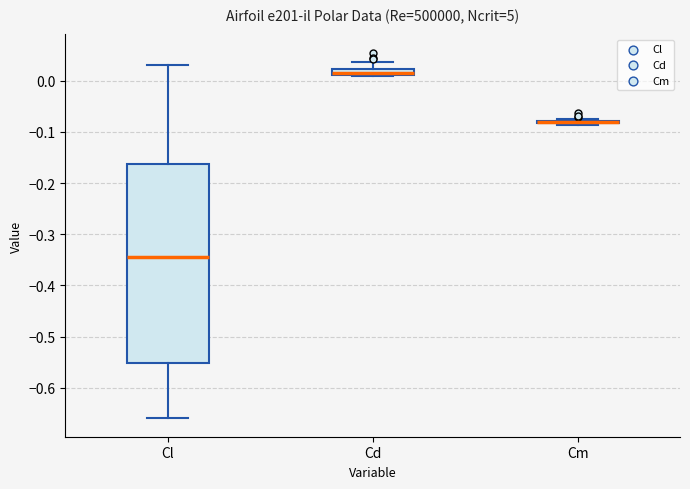

Where is the upper edge of the box for Cl on the y-axis? The values are not printed on the chart, so give them approximately, as read against the axis.

-0.16